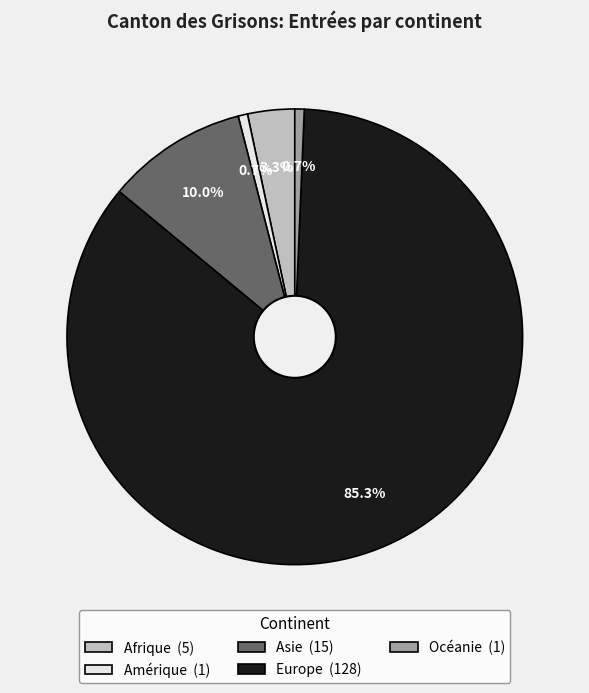

The Afrique slice represents 16% of the pie. True or false?

False